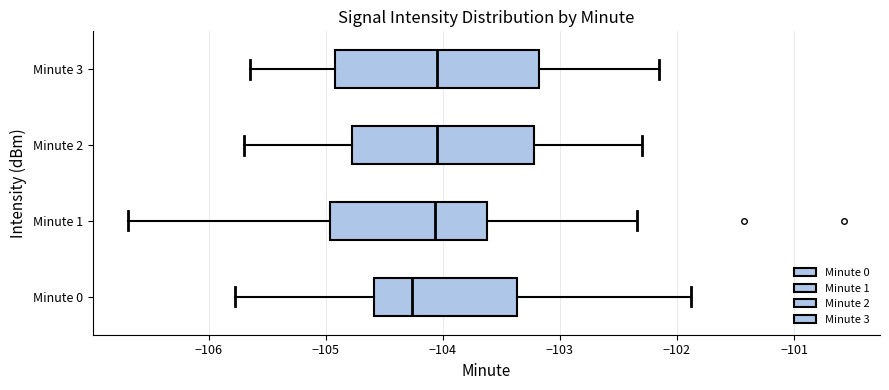

Reading bottom to top, read every box against the x-axis: the position of its median line, the range the box covers, and the ends of its whiskers. The values are not printed on the chart, so give them approximately, as read against the axis.

Minute 0: median -104.3, box -104.6 to -103.4, whiskers -105.8 to -101.9
Minute 1: median -104.1, box -105.0 to -103.6, whiskers -106.7 to -102.3
Minute 2: median -104.0, box -104.8 to -103.2, whiskers -105.7 to -102.3
Minute 3: median -104.0, box -104.9 to -103.2, whiskers -105.6 to -102.1